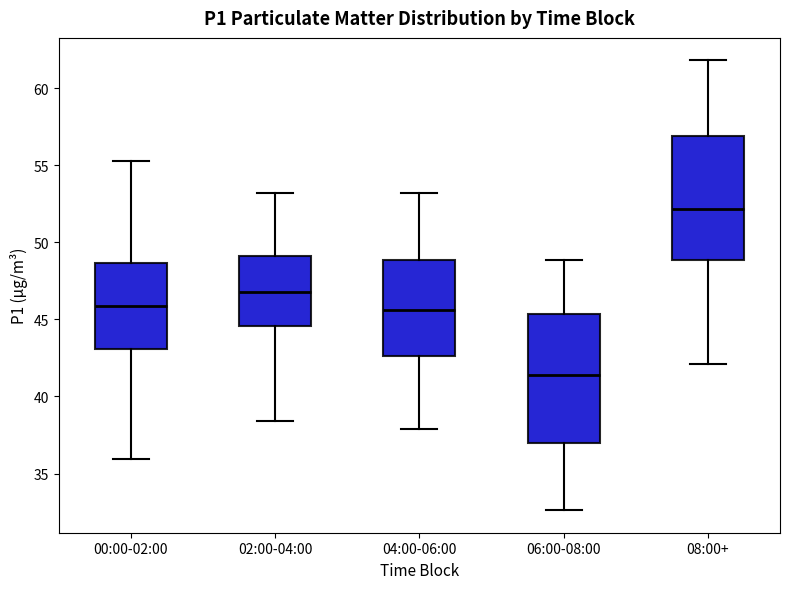

Which box's median line is the lowest?

06:00-08:00